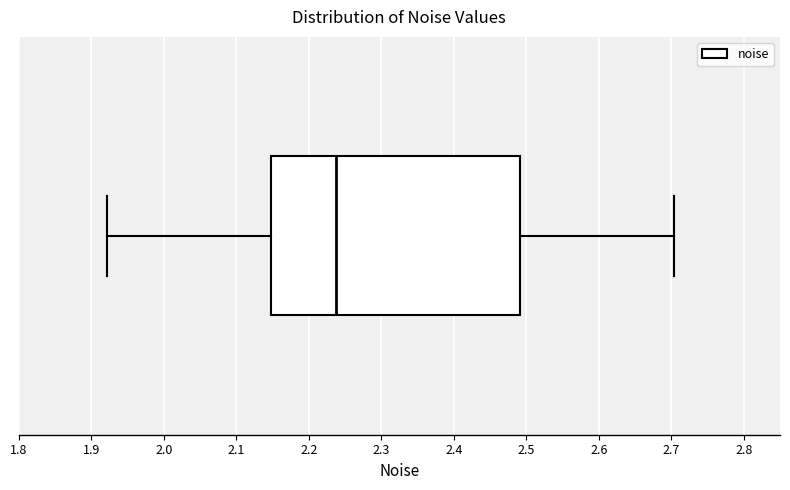

Transcribe this box plot: give where the median line is, the range the box spans, and where the two whiskers end, as read against the x-axis. The values are not printed on the chart, so give them approximately, as read against the axis.

median 2.24, box 2.15 to 2.49, whiskers 1.92 to 2.70